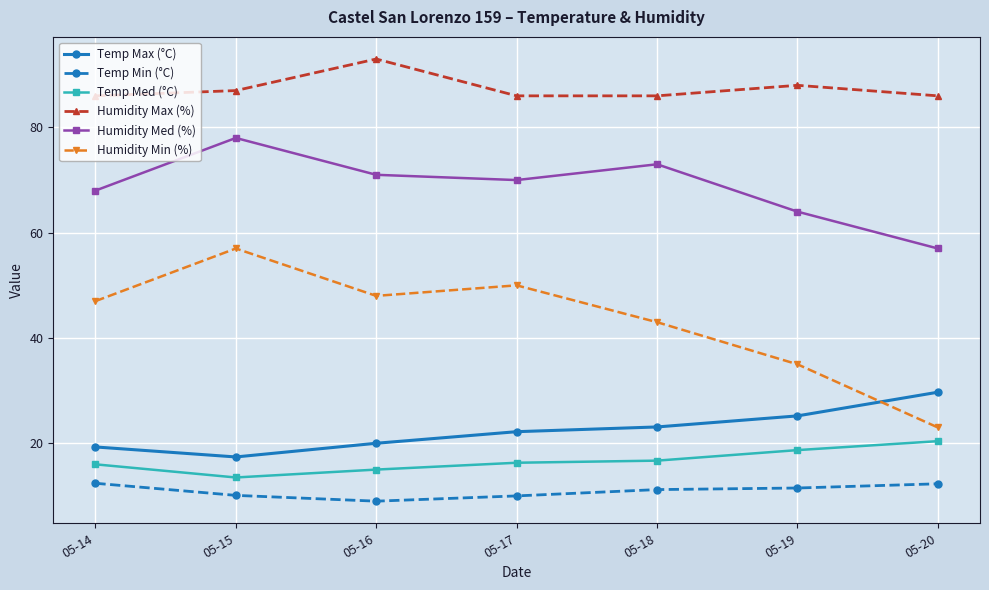

The value of Humidity Max (%) at 05-17 is 60.0. True or false?

False